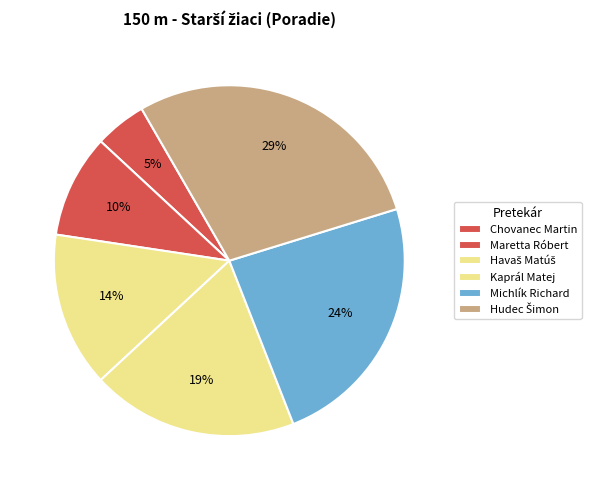

How many slices are in this pie chart?

6